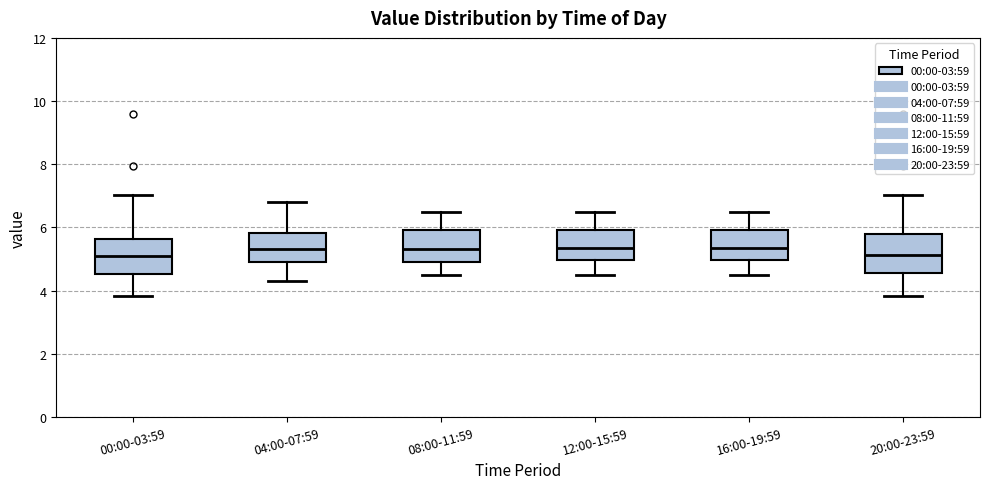

Reading left to right, transcribe this box plot: for each box, give where its median line is, the range the box spans, and where its two whiskers end, as read against the y-axis. The values are not printed on the chart, so give them approximately, as read against the axis.

00:00-03:59: median 5.2, box 4.6 to 5.6, whiskers 3.8 to 7.0
04:00-07:59: median 5.4, box 5.0 to 5.8, whiskers 4.4 to 6.8
08:00-11:59: median 5.4, box 5.0 to 6.0, whiskers 4.6 to 6.6
12:00-15:59: median 5.4, box 5.0 to 6.0, whiskers 4.6 to 6.6
16:00-19:59: median 5.4, box 5.0 to 6.0, whiskers 4.6 to 6.6
20:00-23:59: median 5.2, box 4.6 to 5.8, whiskers 3.8 to 7.0